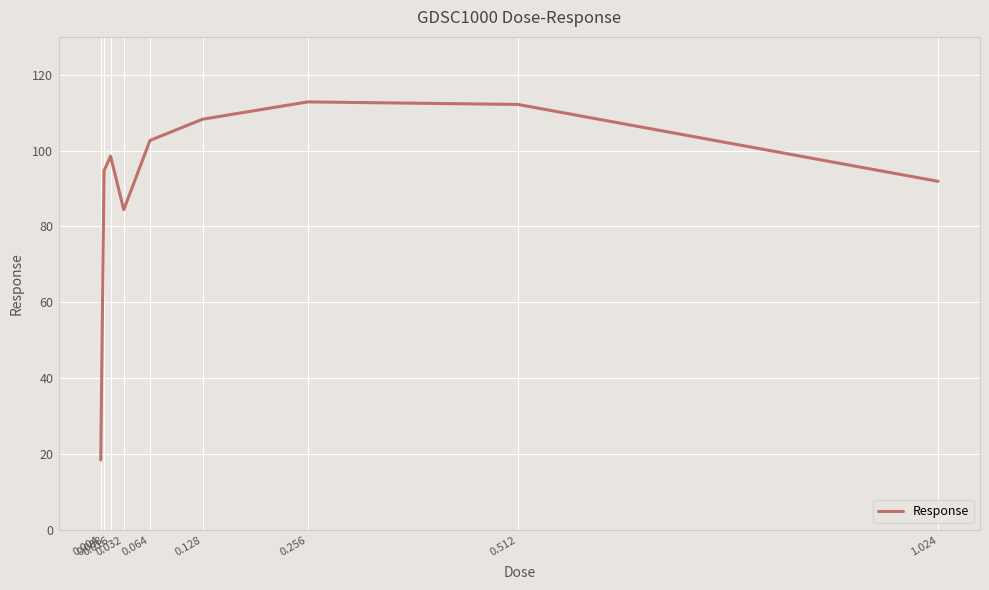

At which category does the data reach its first local peak?

0.016